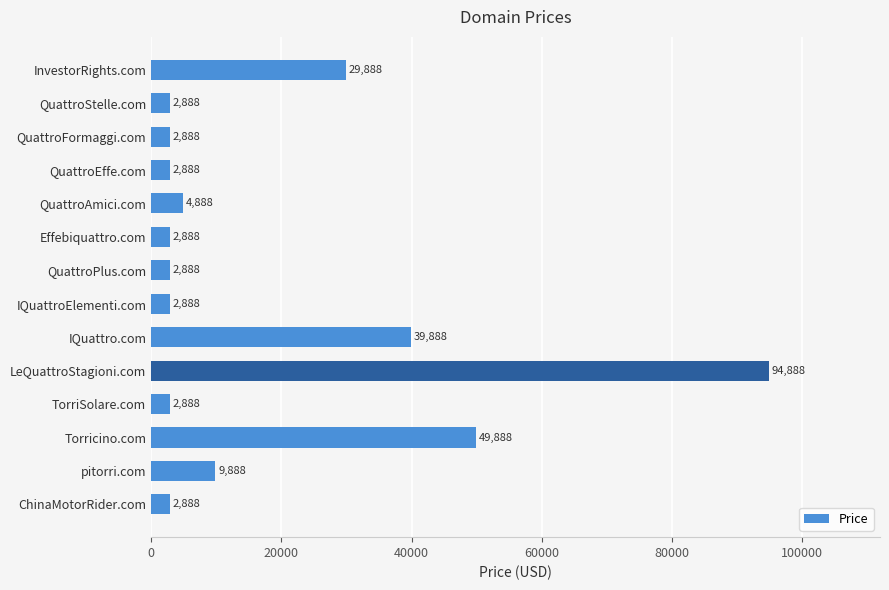

Which label corresponds to the largest value in the chart?

LeQuattroStagioni.com